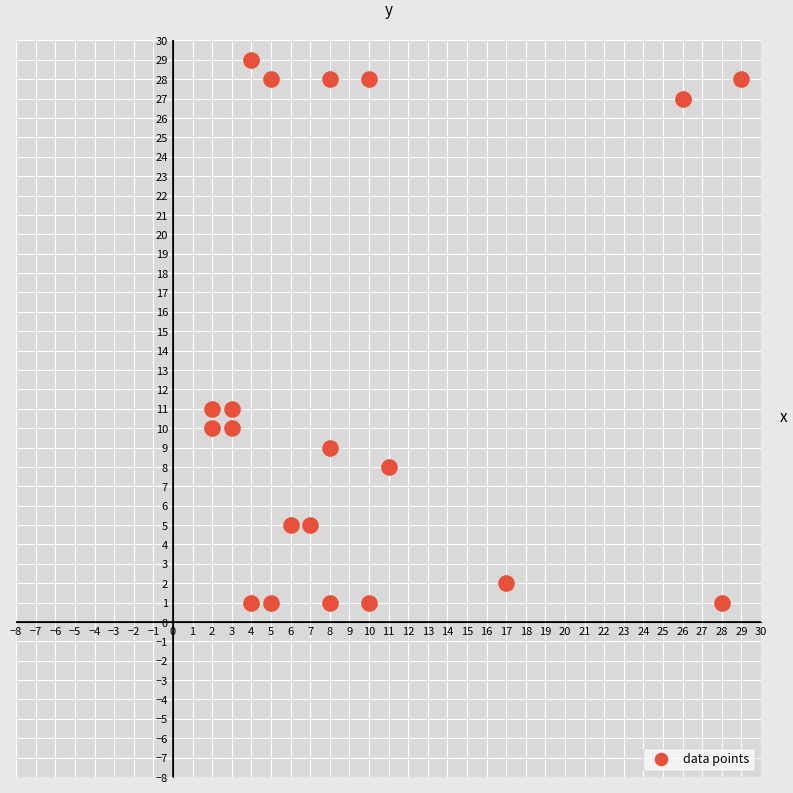

What is the range of X values (max minus min)?

27